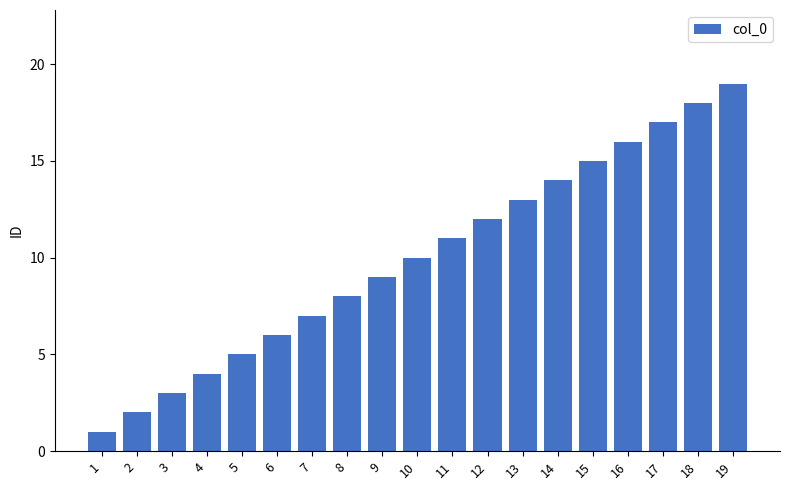

What is the difference between the second highest and second lowest values?

16